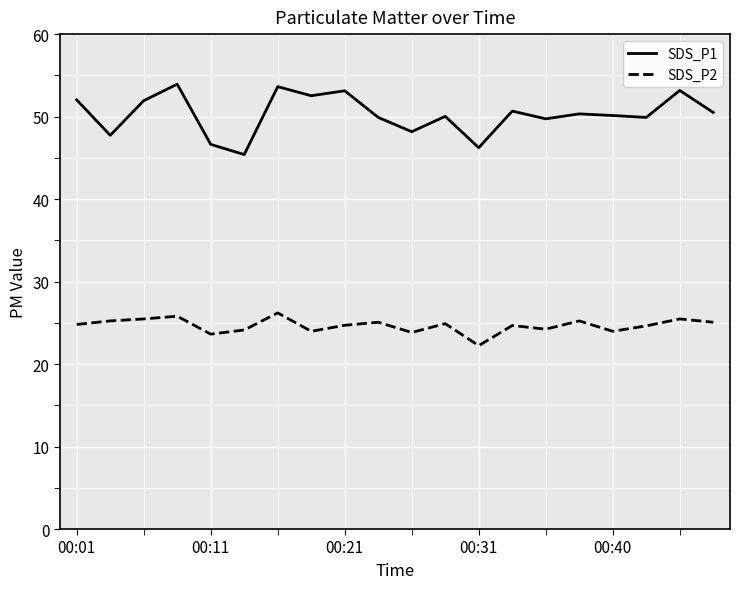

List the series in order of their peak value, highest first.

SDS_P1, SDS_P2